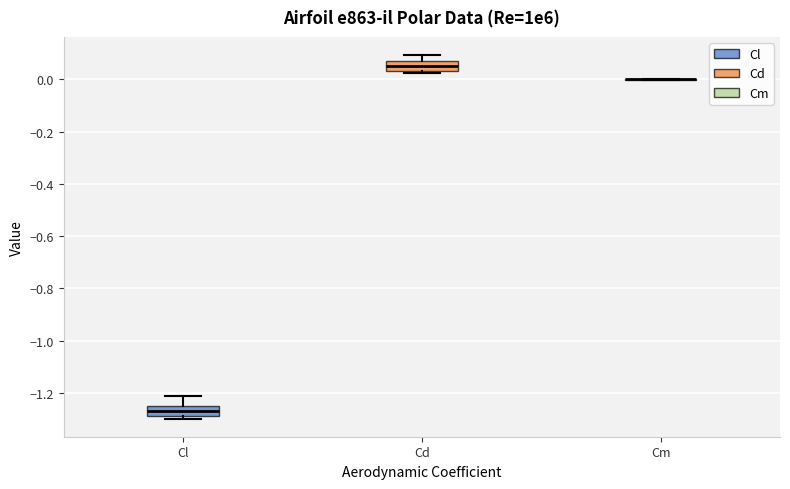

Reading left to right, transcribe this box plot: for each box, give where its median line is, the range the box spans, and where its two whiskers end, as read against the y-axis. The values are not printed on the chart, so give them approximately, as read against the axis.

Cl: median -1.28 (inside the box), box -1.28 to -1.24, whiskers -1.30 to -1.22
Cd: median 0.04 (inside the box), box 0.04 to 0.08, whiskers 0.02 to 0.10
Cm: box collapsed to a line at 0.00, whiskers 0.00 to 0.00